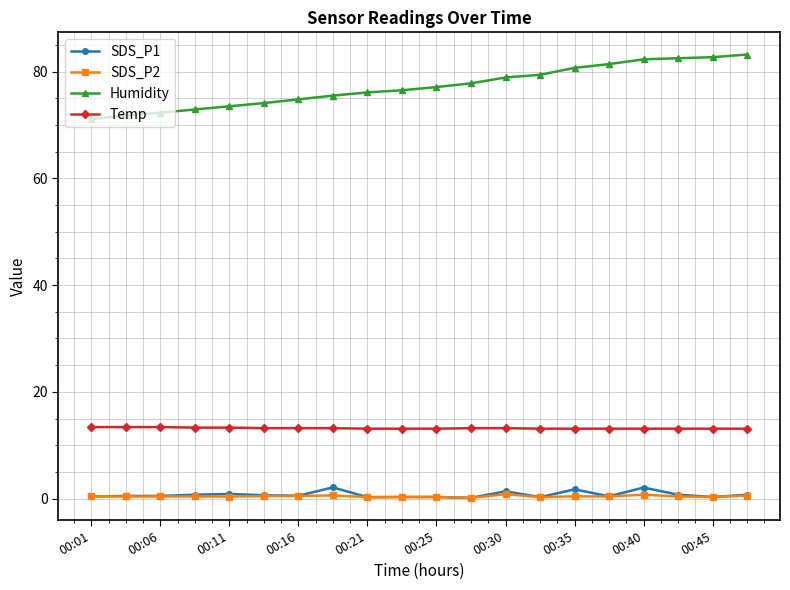

At how many categories does at least one series exceed 59?

20